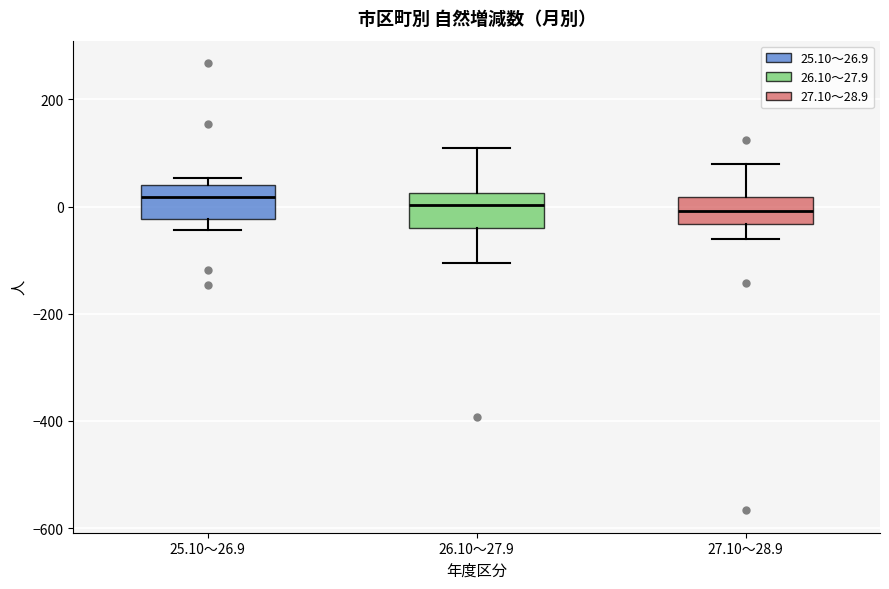

Where does the lower whisker of the box for 25.10～26.9 end on the y-axis? The values are not printed on the chart, so give them approximately, as read against the axis.

-40